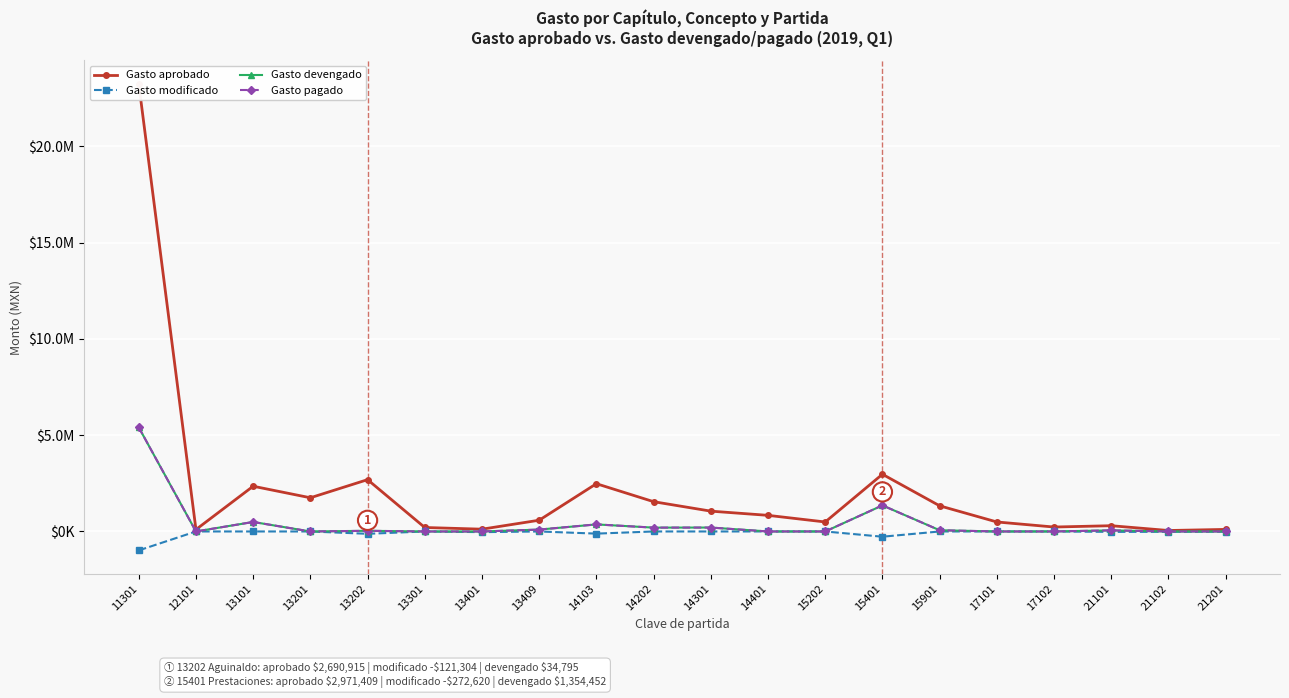

What is the total value across all series at 17101?

493510.2